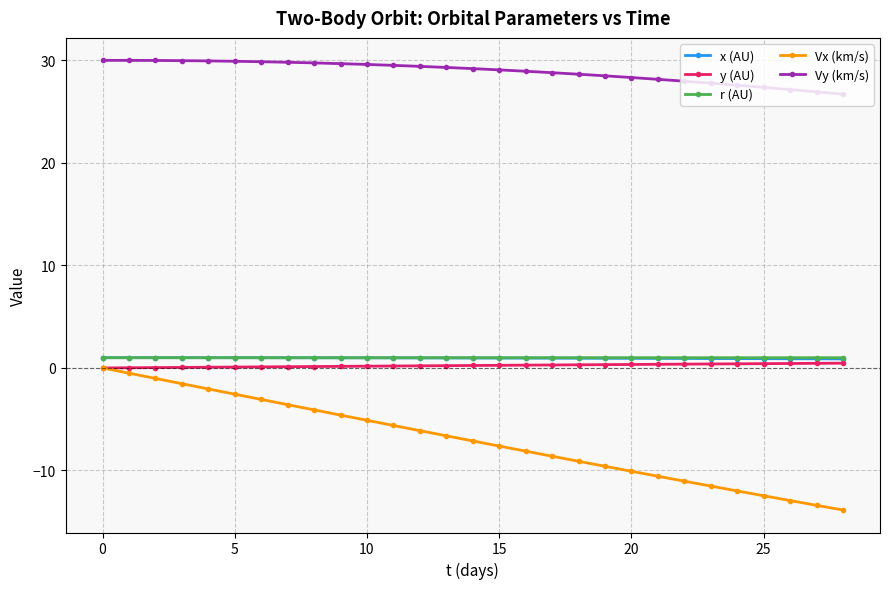

What is the difference between the maximum and minimum values in the y (AU) series?

0.5